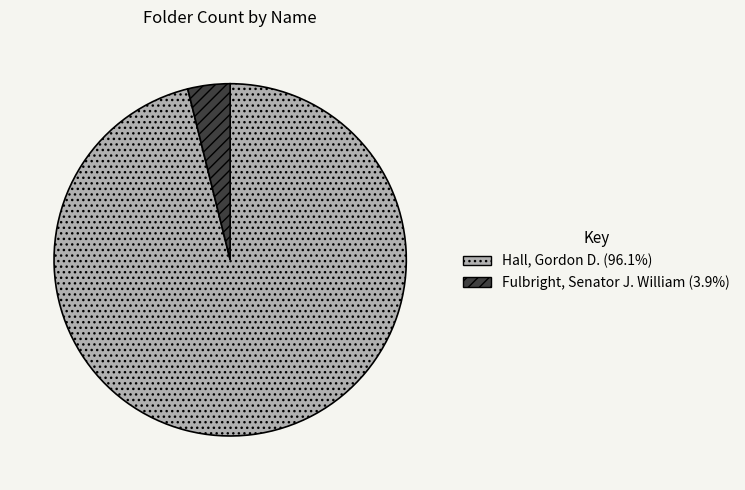

Count the number of slices in the pie.

2